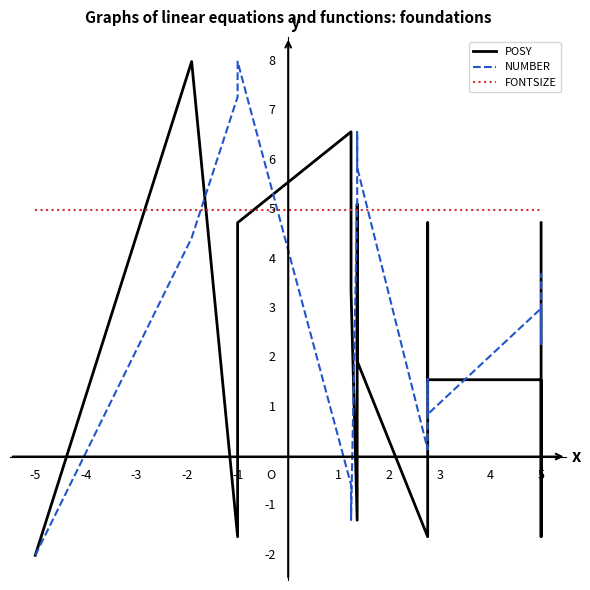

Reading left to right, what are all the values shown in this chart?

POSY: 0=-2.0	1=8.0	2=-1.6	3=4.7	4=6.6	5=3.4	6=-1.3	7=5.1	8=1.9	9=-1.6	10=4.7	11=1.6	12=1.6	13=-1.6	14=4.7
NUMBER: 0=-2.0	1=4.4	2=7.3	3=8.0	4=-0.6	5=-1.3	6=5.1	7=6.6	8=5.9	9=0.1	10=1.6	11=0.9	12=3.0	13=2.3	14=3.7
FONTSIZE: 0=5.0	1=5.0	2=5.0	3=5.0	4=5.0	5=5.0	6=5.0	7=5.0	8=5.0	9=5.0	10=5.0	11=5.0	12=5.0	13=5.0	14=5.0